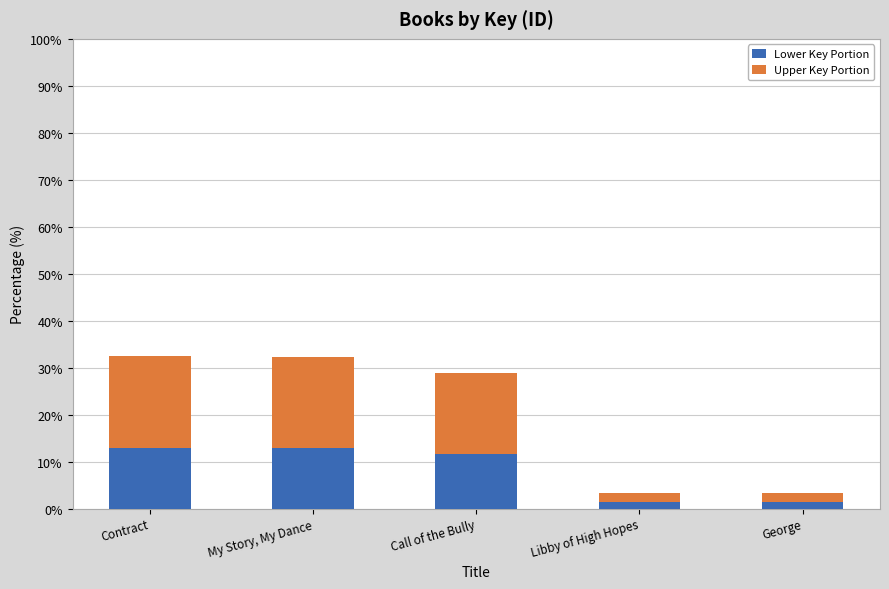

Is it true that Lower Key Portion equals 13.0 at Contract?

True